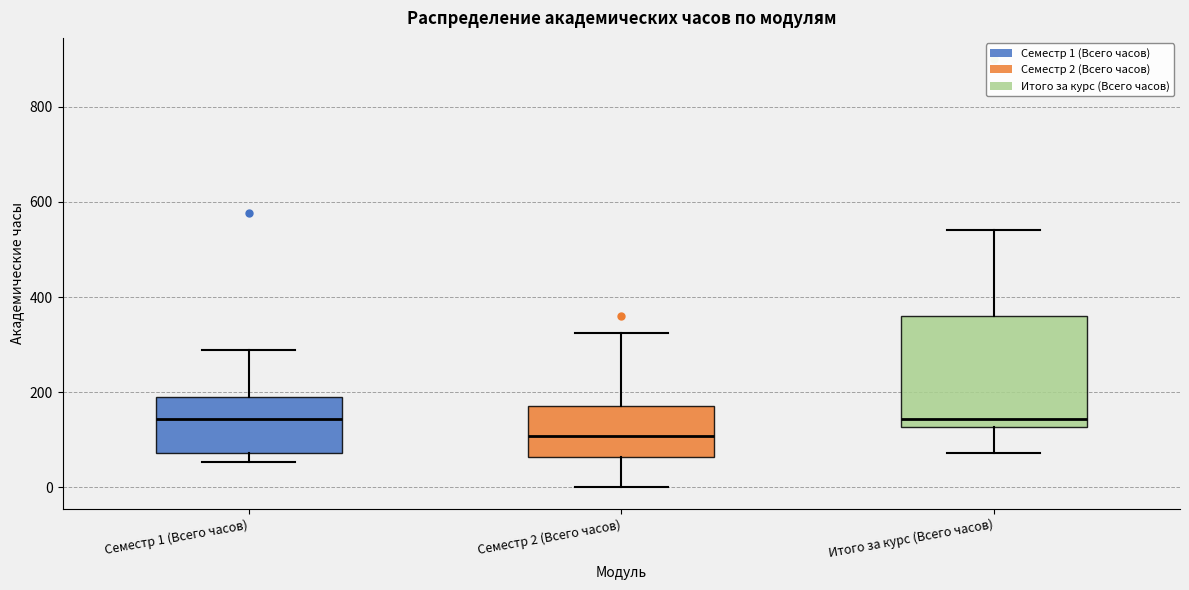

Reading left to right, read every box against the y-axis: the position of its median line, the range the box covers, and the ends of its whiskers. The values are not printed on the chart, so give them approximately, as read against the axis.

Семестр 1 (Всего часов): median 140, box 80 to 180, whiskers 60 to 280
Семестр 2 (Всего часов): median 100, box 60 to 180, whiskers 0 to 320
Итого за курс (Всего часов): median 140, box 120 to 360, whiskers 80 to 540